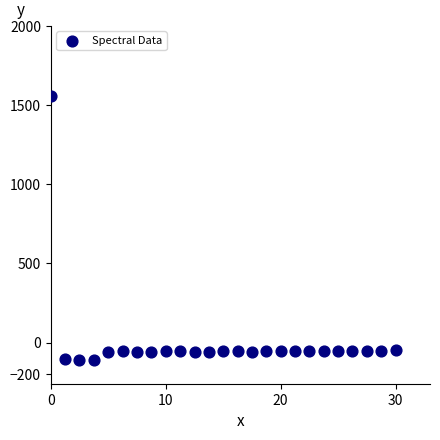

What is the range of Y values (max minus min)?

1665.6